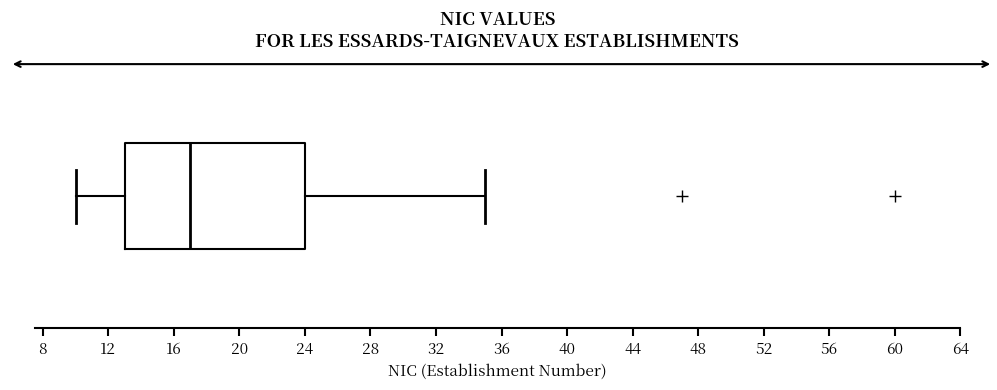

Where is the left edge of the box on the x-axis? The values are not printed on the chart, so give them approximately, as read against the axis.

13